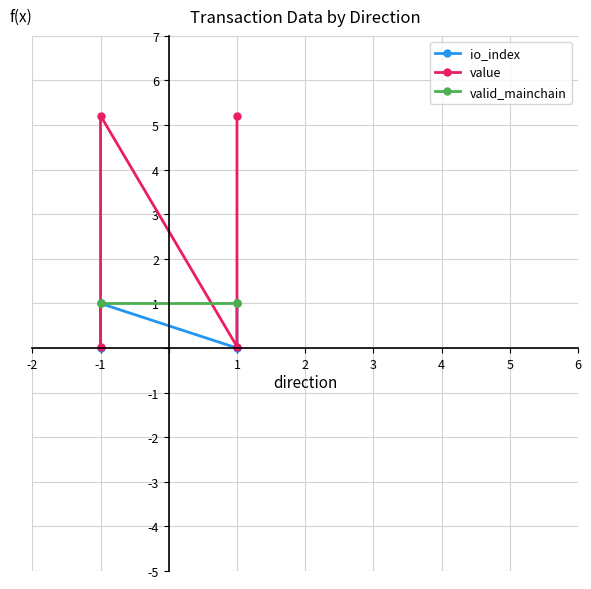

Count the number of data series in this chart.

3